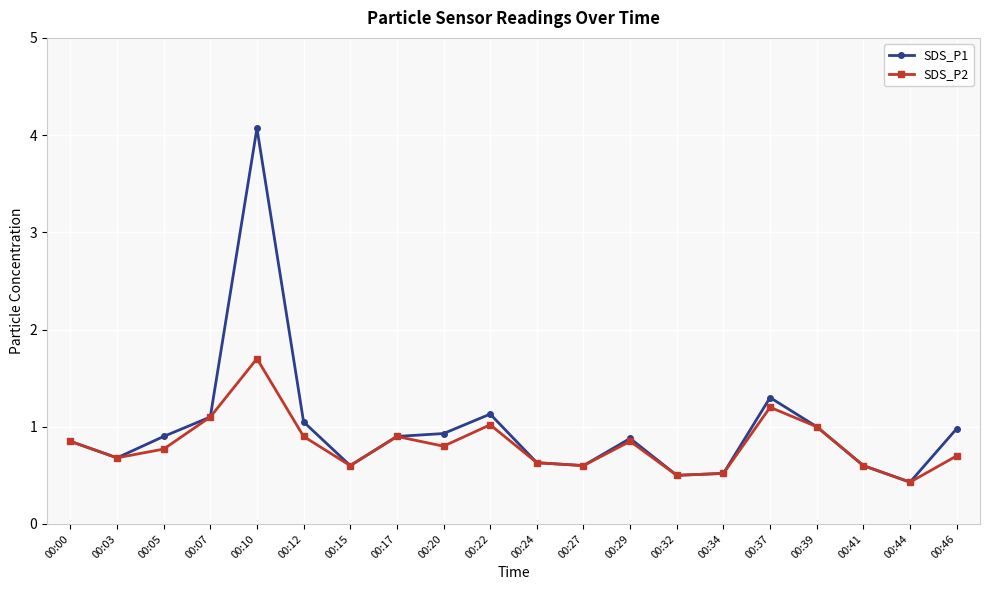

Which series changed the most between 00:10 and 00:41?

SDS_P1